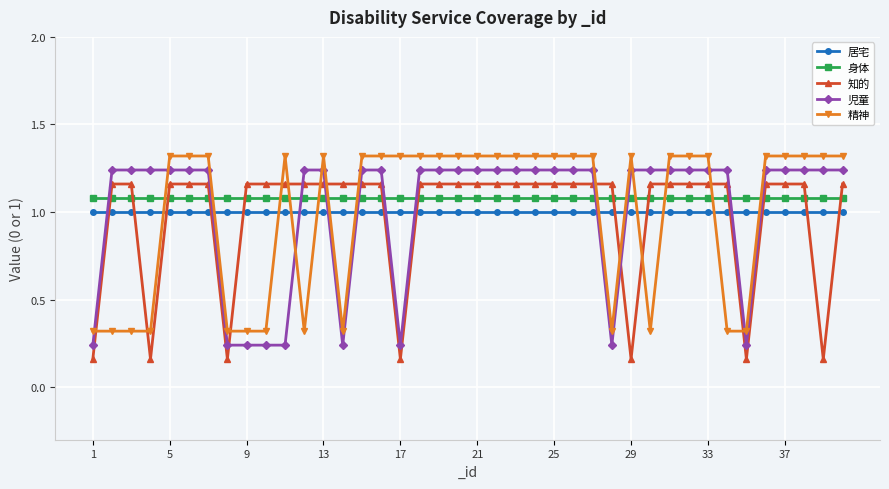

What is the greatest value displayed?

1.3